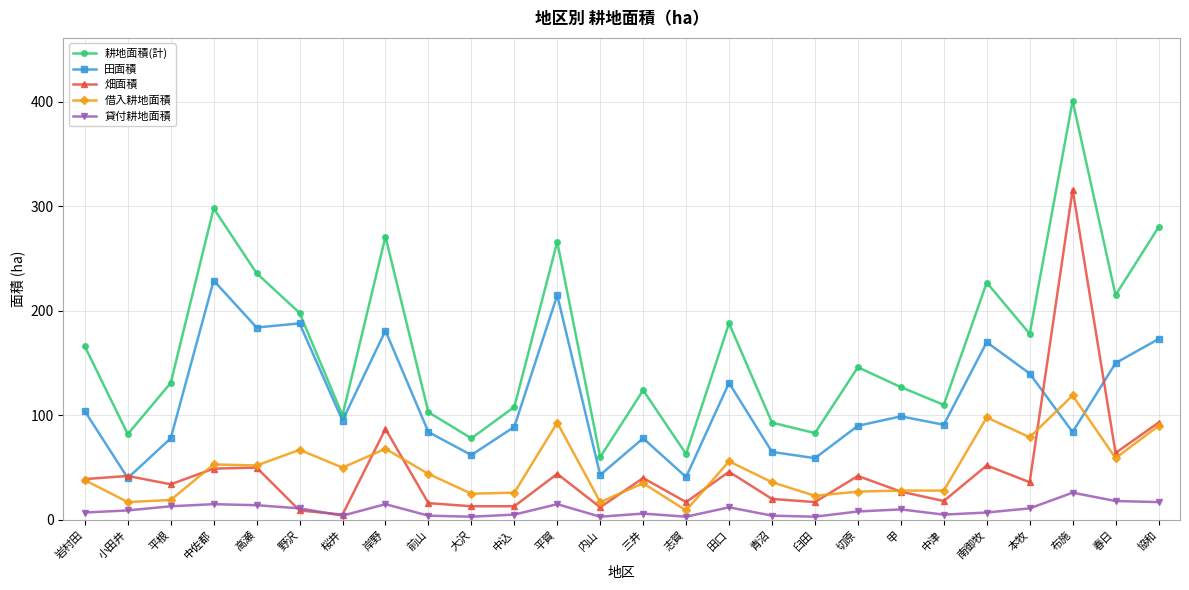

What is the label of the 3rd point from the left?

平根